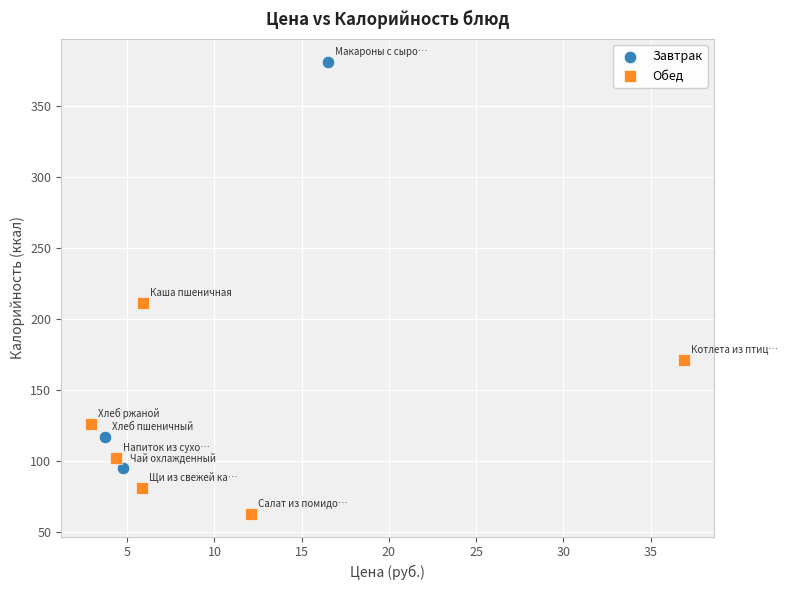

Which series contains the highest Y value?

Завтрак